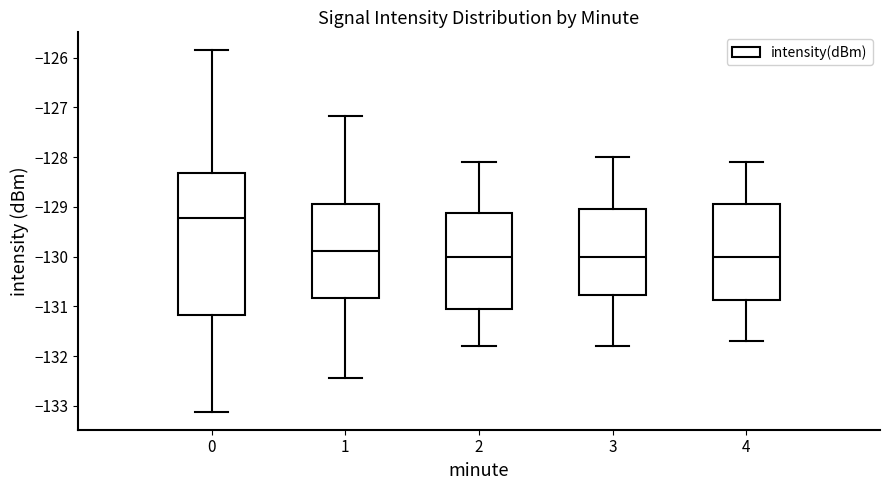

Which box has the highest median line?

0